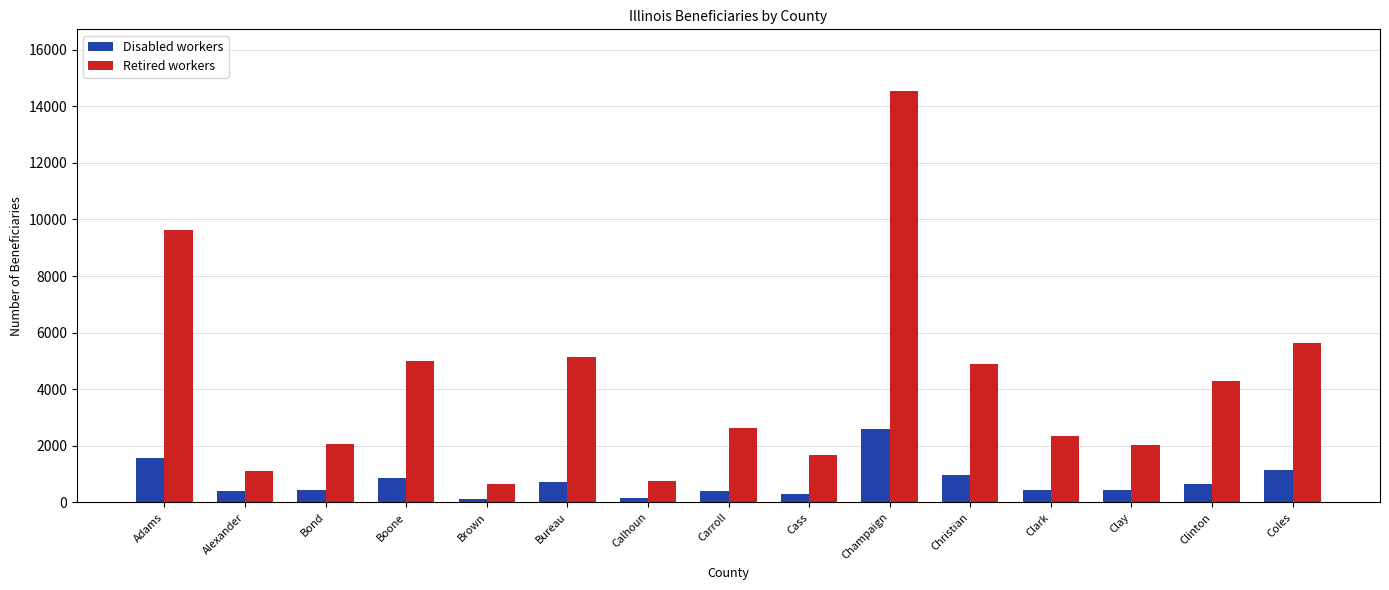

What is the difference between the maximum and second lowest values in the Retired workers series?

13760